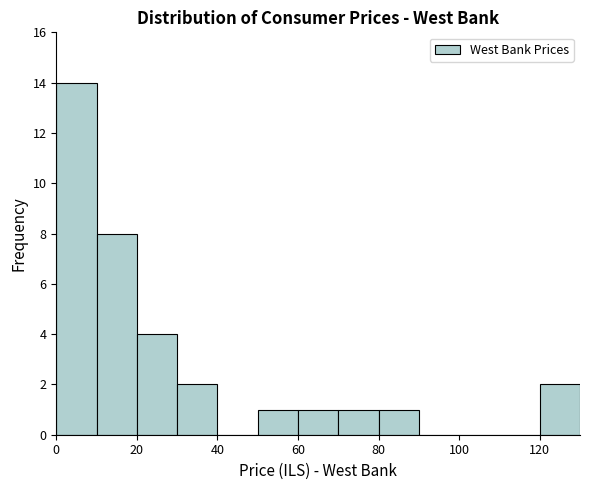

Which range on the x-axis has the tallest bar?

0 to 10